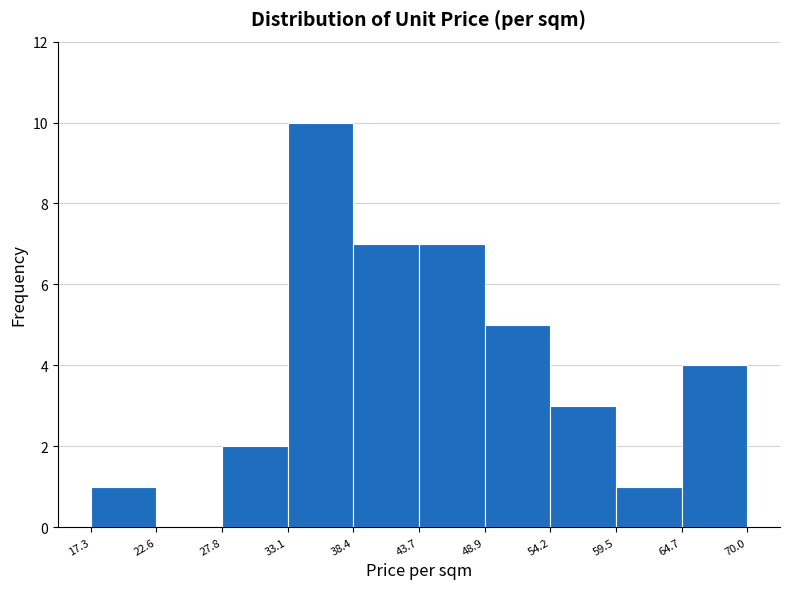

Reading left to right, transcribe this chart: for each bar, give the range it covers on the x-axis and its height. The values are not printed on the chart, so give them approximately, as read against the axis.

17.3 to 22.6: 1
22.6 to 27.8: 0
27.8 to 33.1: 2
33.1 to 38.4: 10
38.4 to 43.7: 7
43.7 to 48.9: 7
48.9 to 54.2: 5
54.2 to 59.5: 3
59.5 to 64.7: 1
64.7 to 70.0: 4